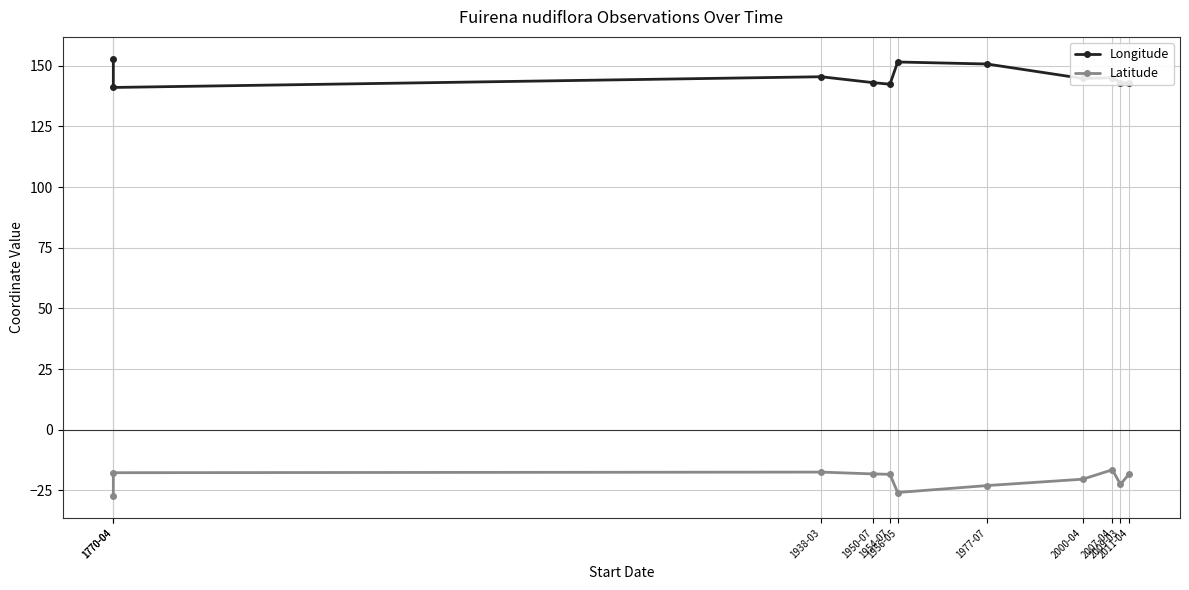

What are all the series names shown in the legend?

Longitude, Latitude